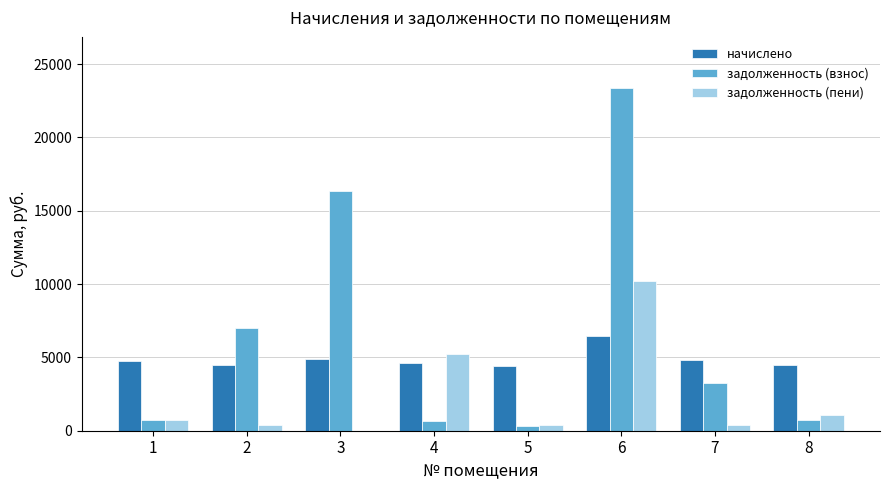

Are the bars grouped side by side (vs. stacked)?

Yes